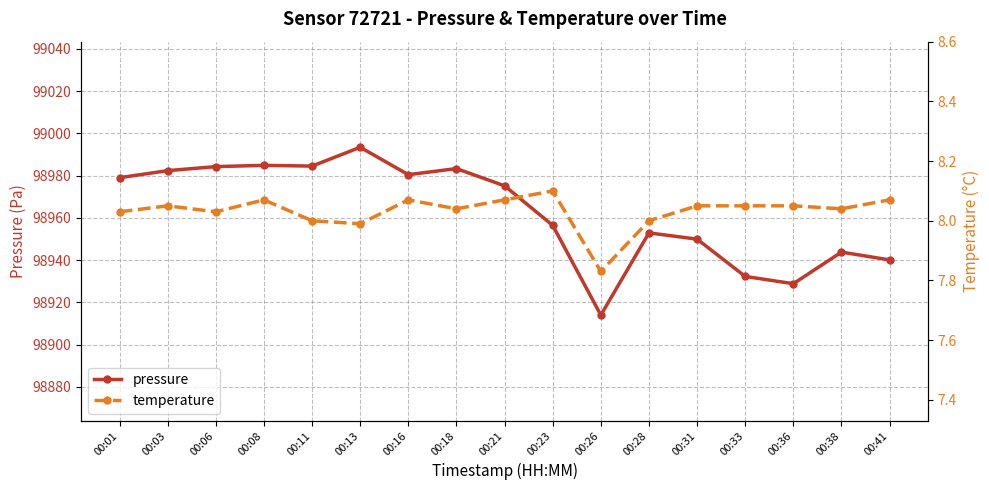

Reading left to right, extract all data points from this chart.

pressure: 98979.1	98982.4	98984.3	98984.9	98984.6	98993.5	98980.5	98983.4	98975.2	98956.5	98914.0	98952.9	98950.0	98932.3	98928.9	98943.8	98940.1
temperature: 8.0	8.1	8.0	8.1	8.0	8.0	8.1	8.0	8.1	8.1	7.8	8.0	8.1	8.1	8.1	8.0	8.1